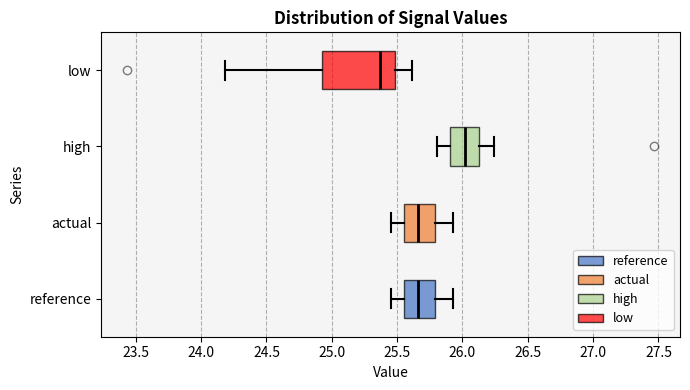

Which box is the widest, from its left edge to its right edge?

low